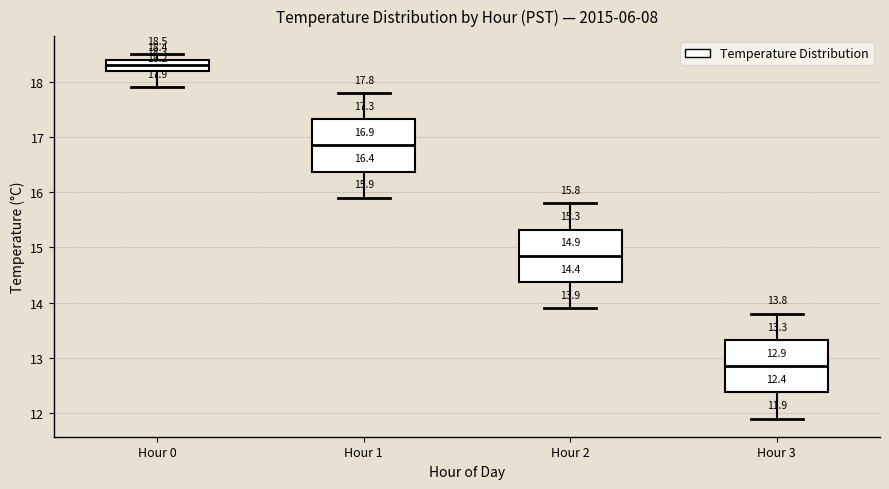

Which box's median line is the lowest?

Hour 3